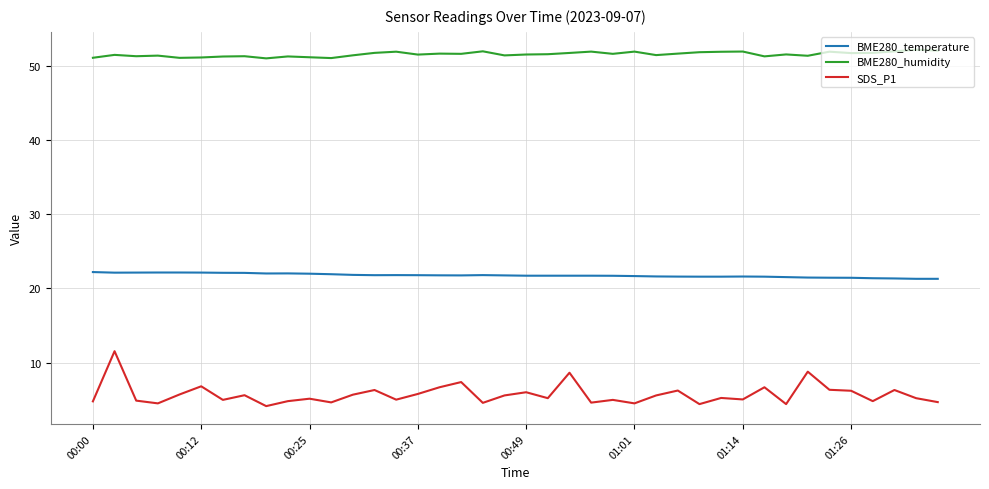

Rank the series by their average value, from lowest to highest.

SDS_P1, BME280_temperature, BME280_humidity